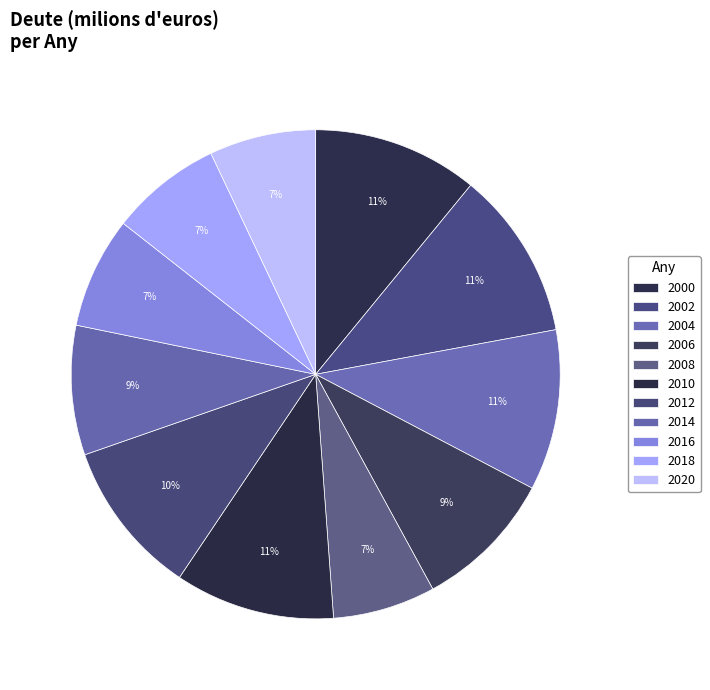

Count the number of slices in the pie.

11